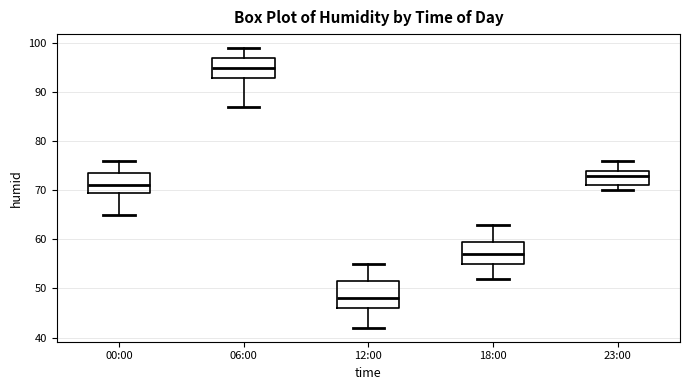

Which box is the tallest, from its lower edge to its upper edge?

12:00